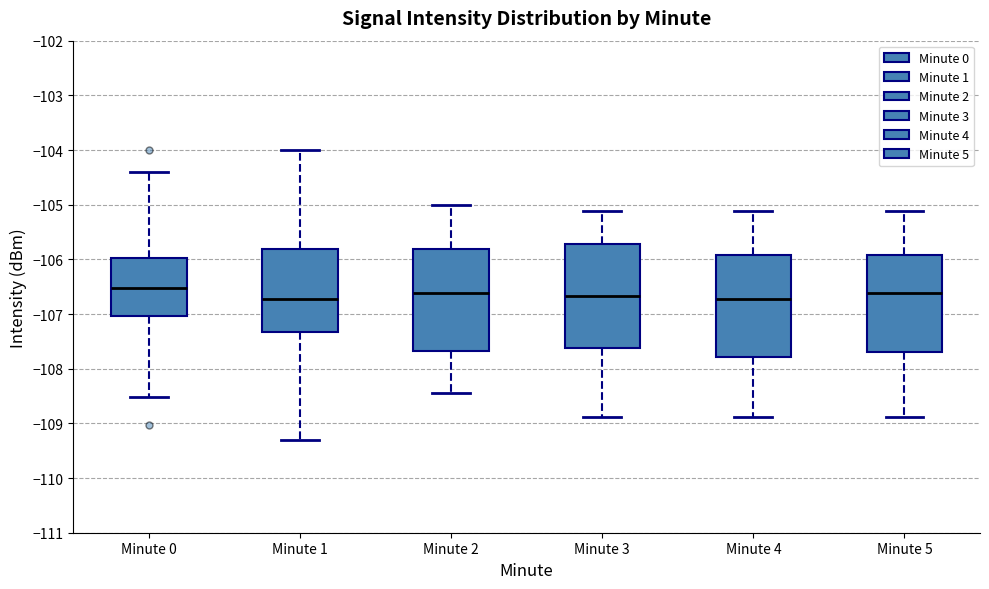

Reading left to right, read every box against the y-axis: the position of its median line, the range the box covers, and the ends of its whiskers. The values are not printed on the chart, so give them approximately, as read against the axis.

Minute 0: median -106.5, box -107.0 to -106.0, whiskers -108.5 to -104.4
Minute 1: median -106.7, box -107.3 to -105.8, whiskers -109.3 to -104.0
Minute 2: median -106.6, box -107.7 to -105.8, whiskers -108.4 to -105.0
Minute 3: median -106.7, box -107.6 to -105.7, whiskers -108.9 to -105.1
Minute 4: median -106.7, box -107.8 to -105.9, whiskers -108.9 to -105.1
Minute 5: median -106.6, box -107.7 to -105.9, whiskers -108.9 to -105.1